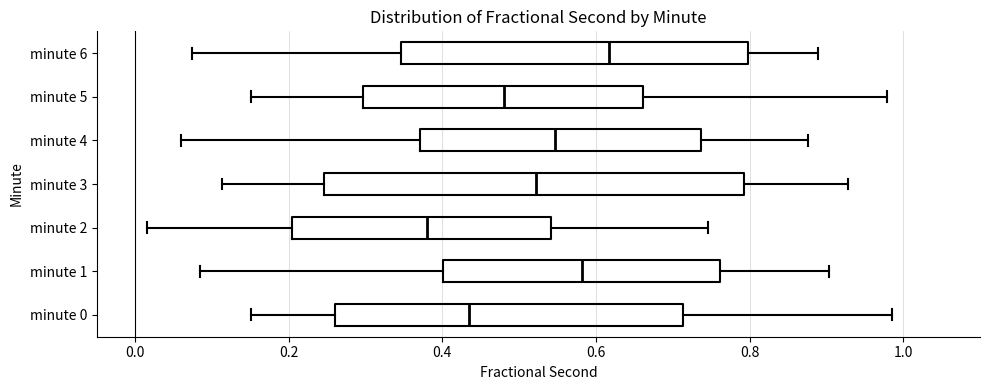

Comparing the boxes themselves (not the whiskers), which one is the widest?

minute 3